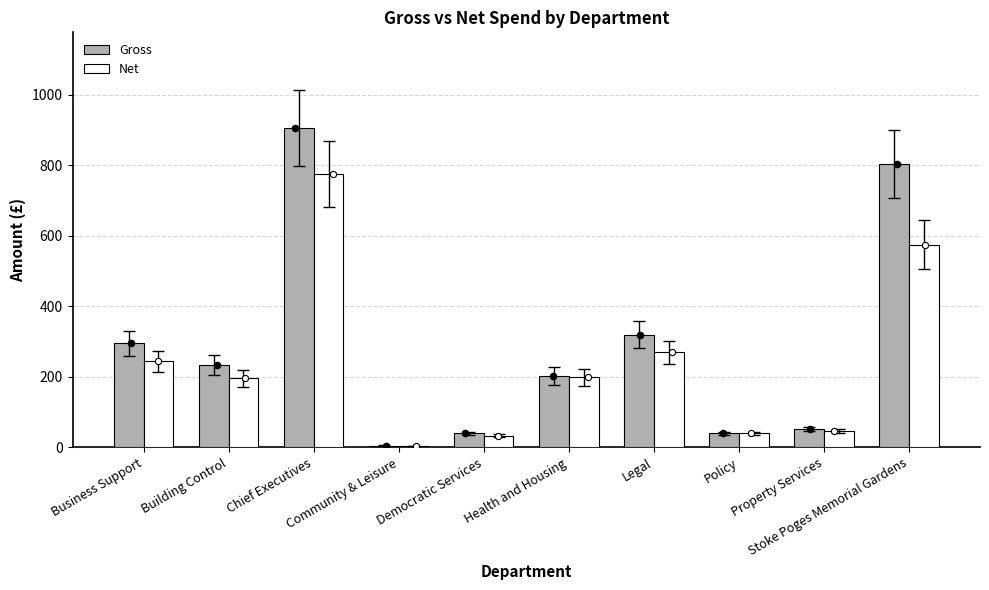

At how many categories does at least one series exceed 544?

2